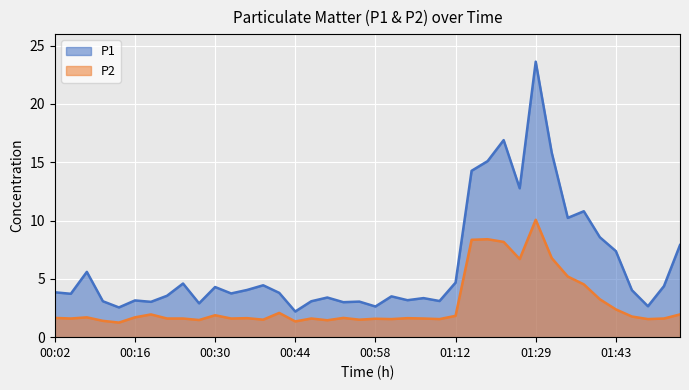

Is the value of P1 at 01:23 greater than the value of P2 at 00:08?

Yes